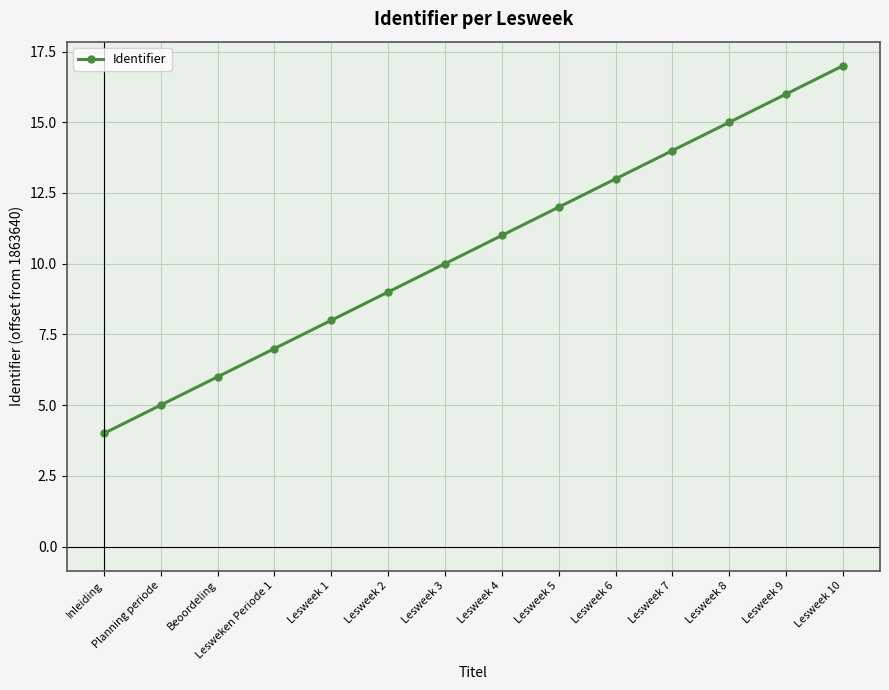

Rank the categories by value from lowest to highest.

Inleiding, Planning periode, Beoordeling, Lesweken Periode 1, Lesweek 1, Lesweek 2, Lesweek 3, Lesweek 4, Lesweek 5, Lesweek 6, Lesweek 7, Lesweek 8, Lesweek 9, Lesweek 10